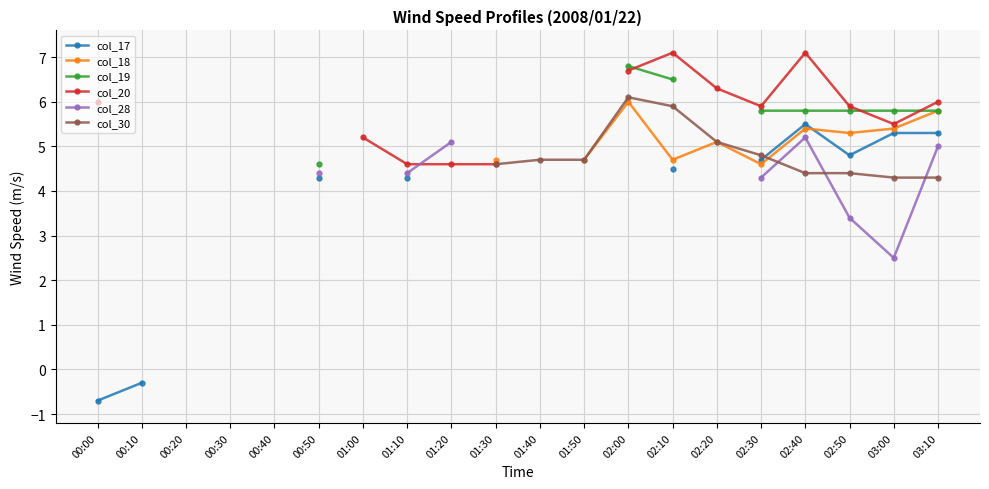

In col_20, how many points are higher than both neighbors (excluding endpoints)?

2